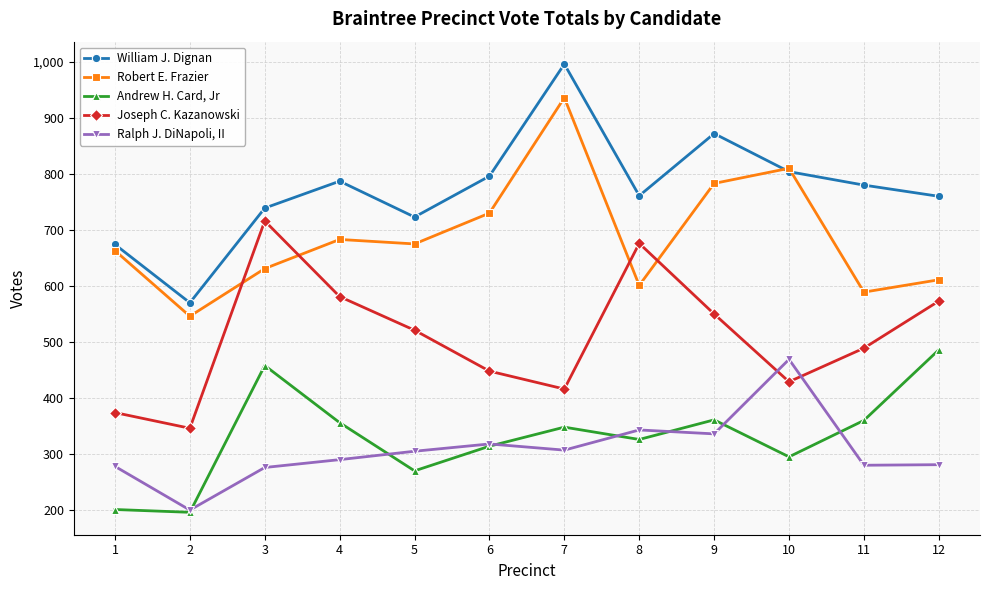

Is the value of Andrew H. Card, Jr at 3 greater than the value of Ralph J. DiNapoli, II at 9?

Yes